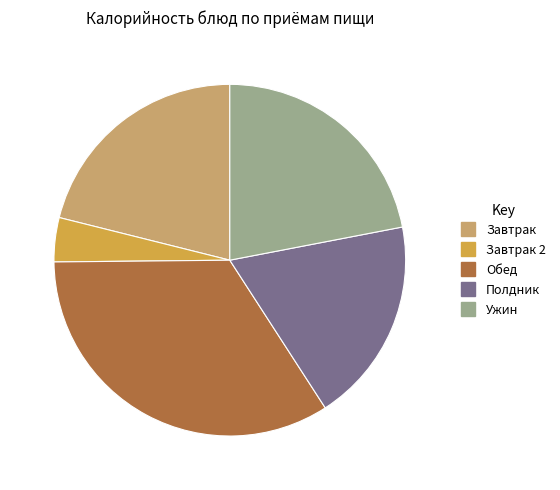

How many segments does this pie chart have?

5